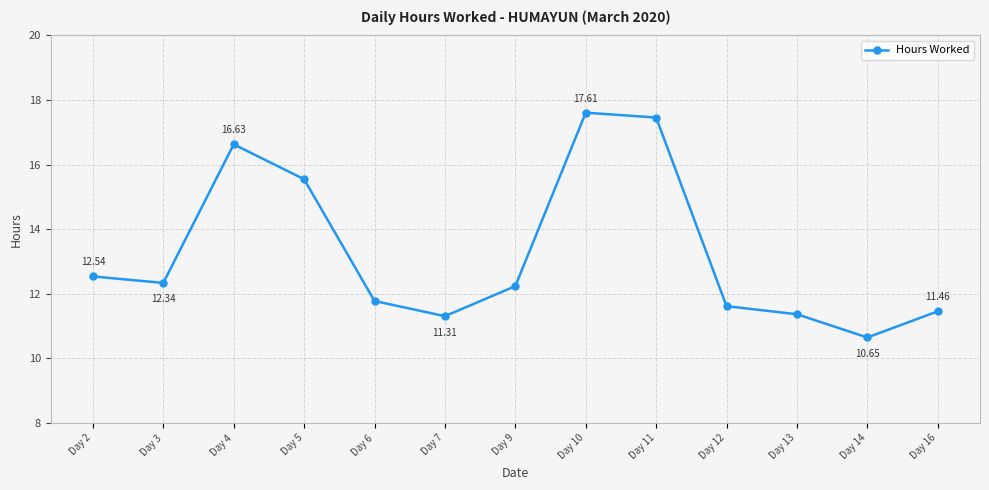

The chart shows a value of 27.5 at Day 11. True or false?

False